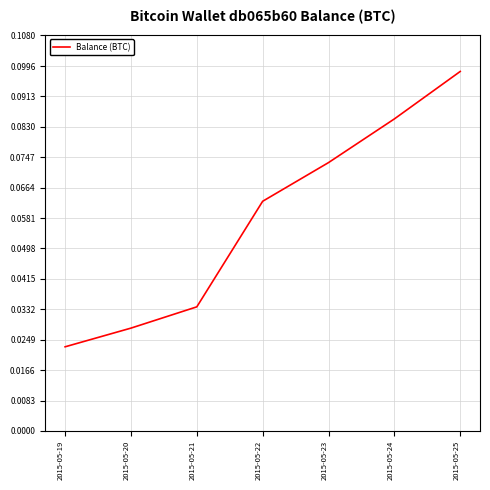

How many categories are shown in the chart?

7